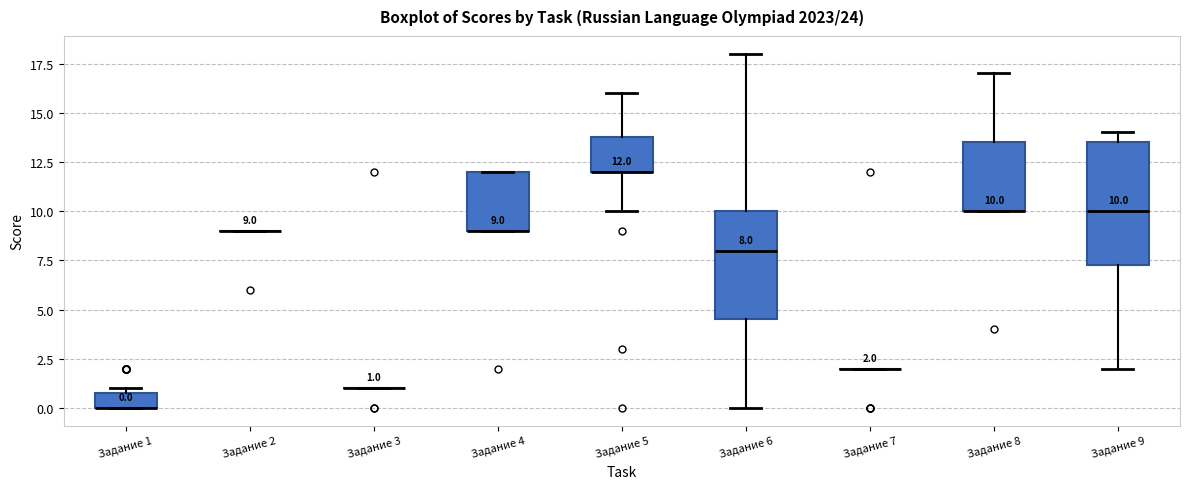

Comparing the boxes themselves (not the whiskers), which one is the tallest?

Задание 9